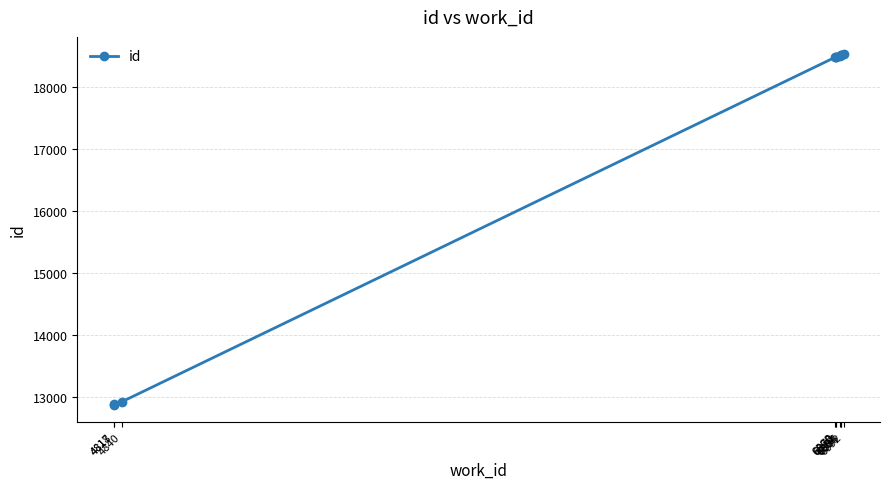

Between 4817 and 6884, which is larger?

6884